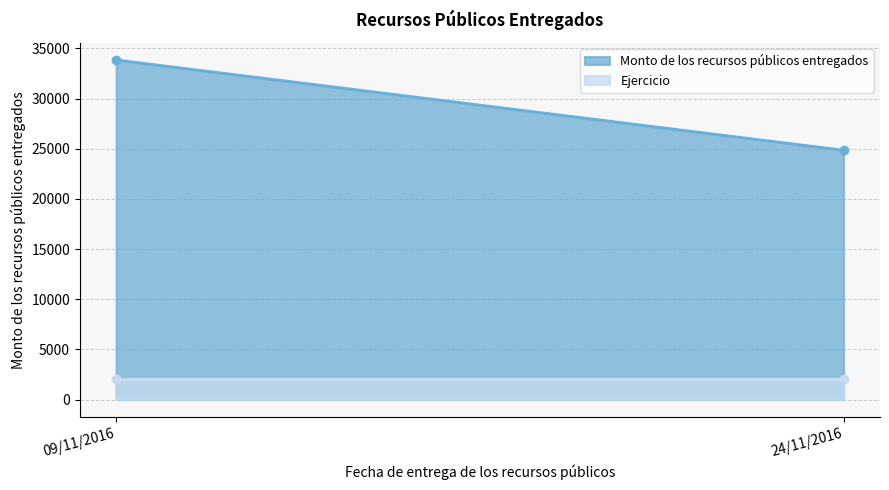

True or false: Monto de los recursos públicos entregados has a value of 33838.0 at 09/11/2016.

True